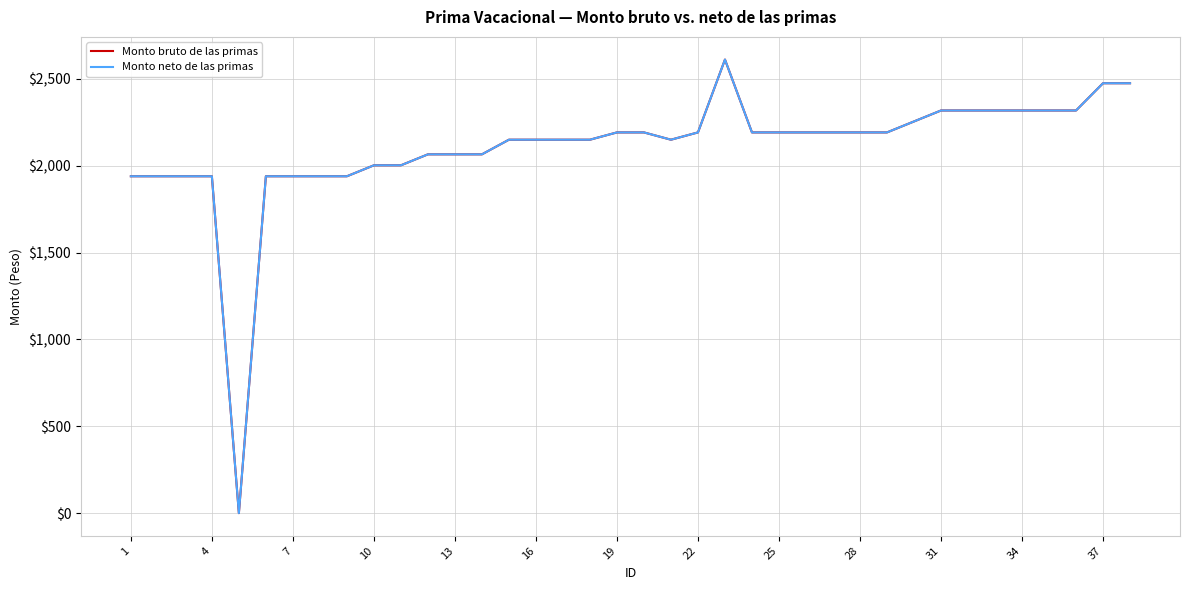

How many lines are shown in the chart?

2